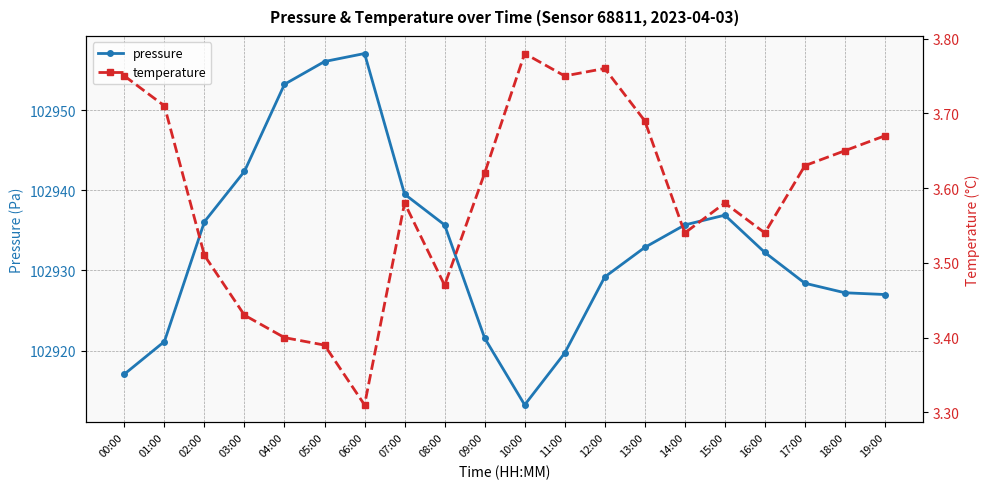

Is it true that temperature equals 1.5 at 11:00?

False